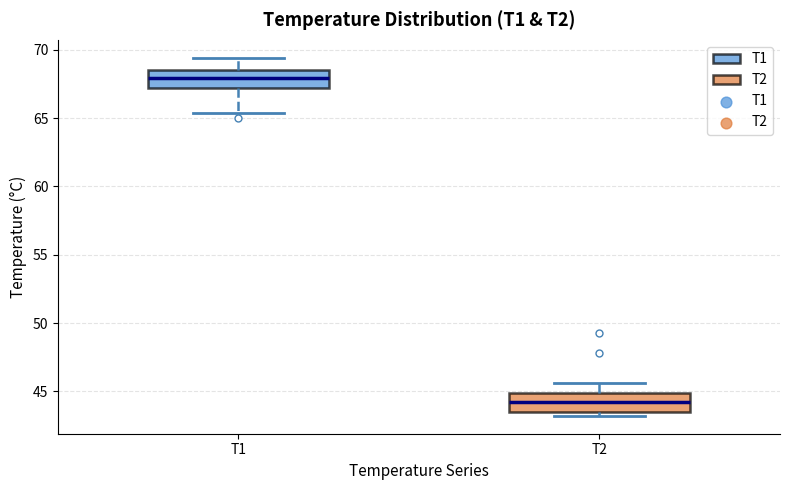

Reading left to right, transcribe this box plot: for each box, give where its median line is, the range the box spans, and where its two whiskers end, as read against the y-axis. The values are not printed on the chart, so give them approximately, as read against the axis.

T1: median 68.0, box 67.0 to 68.5, whiskers 65.5 to 69.5
T2: median 44.0, box 43.5 to 45.0, whiskers 43.0 to 45.5